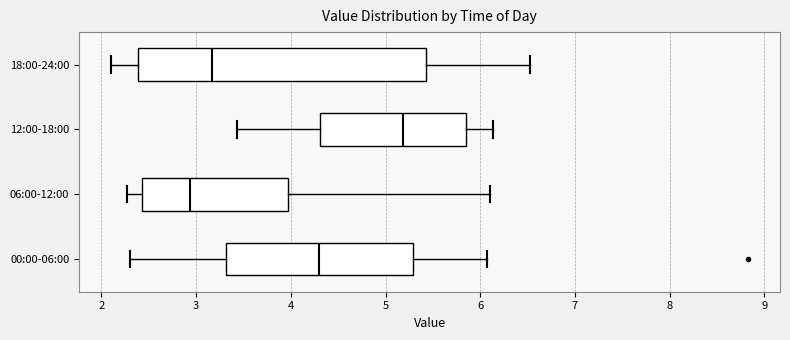

Reading bottom to top, read every box against the x-axis: the position of its median line, the range the box covers, and the ends of its whiskers. The values are not printed on the chart, so give them approximately, as read against the axis.

00:00-06:00: median 4.3, box 3.3 to 5.3, whiskers 2.3 to 6.1
06:00-12:00: median 2.9, box 2.4 to 4.0, whiskers 2.3 to 6.1
12:00-18:00: median 5.2, box 4.3 to 5.8, whiskers 3.4 to 6.1
18:00-24:00: median 3.2, box 2.4 to 5.4, whiskers 2.1 to 6.5